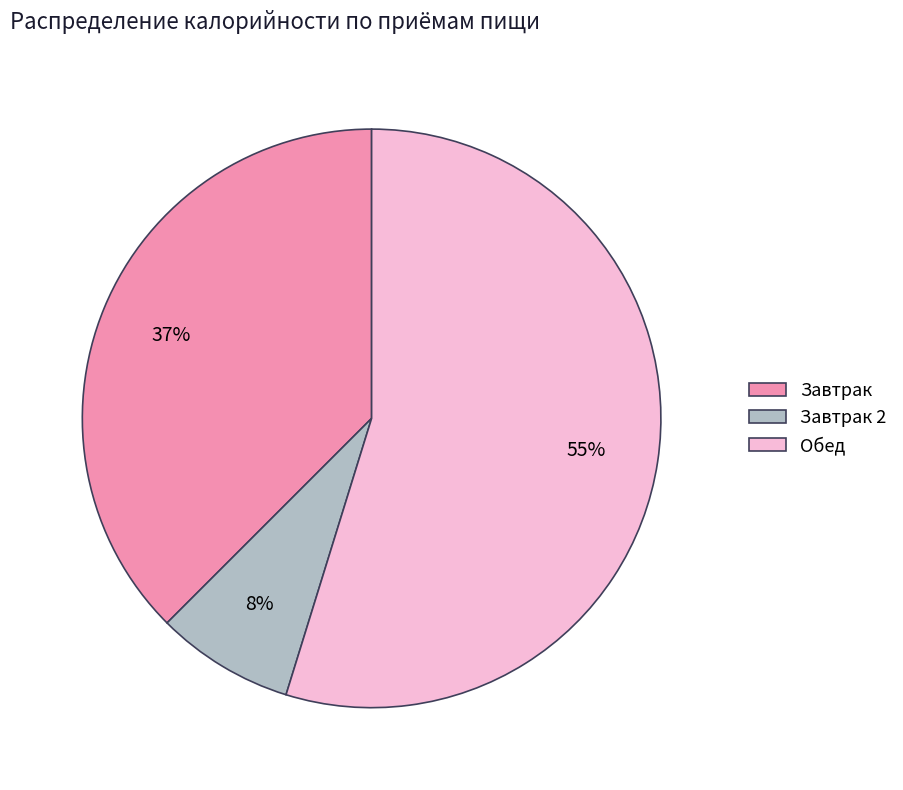

To the nearest percent, what percentage of the pie is Завтрак 2?

8%